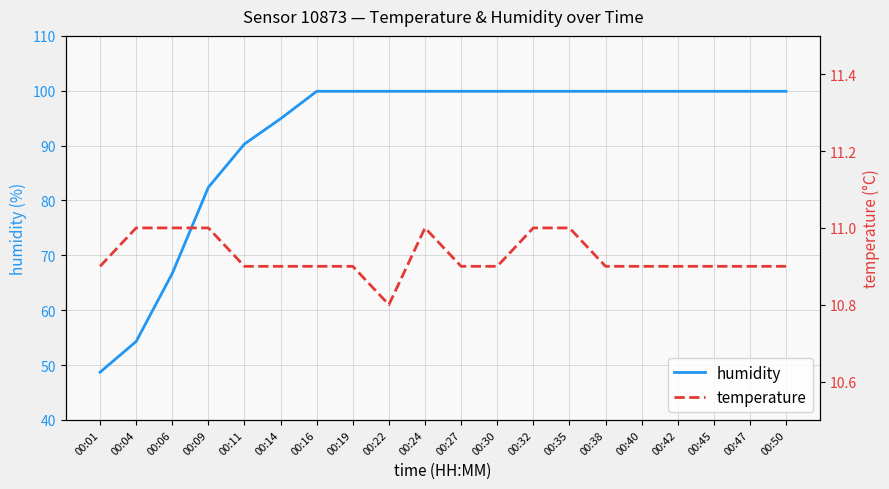

Reading left to right, transcribe all the data shown in this chart.

humidity: 00:01=48.7	00:04=54.3	00:06=66.7	00:09=82.4	00:11=90.3	00:14=94.9	00:16=99.9	00:19=99.9	00:22=99.9	00:24=99.9	00:27=99.9	00:30=99.9	00:32=99.9	00:35=99.9	00:38=99.9	00:40=99.9	00:42=99.9	00:45=99.9	00:47=99.9	00:50=99.9
temperature: 00:01=10.9	00:04=11.0	00:06=11.0	00:09=11.0	00:11=10.9	00:14=10.9	00:16=10.9	00:19=10.9	00:22=10.8	00:24=11.0	00:27=10.9	00:30=10.9	00:32=11.0	00:35=11.0	00:38=10.9	00:40=10.9	00:42=10.9	00:45=10.9	00:47=10.9	00:50=10.9